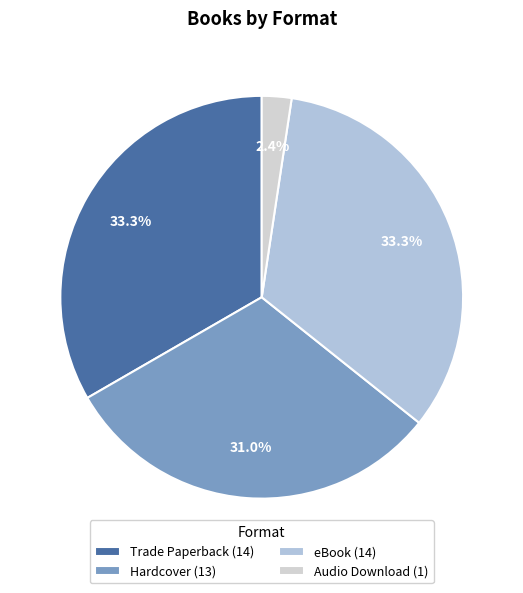

To the nearest percent, what is the difference between the Audio Download and eBook slice percentages?

31%